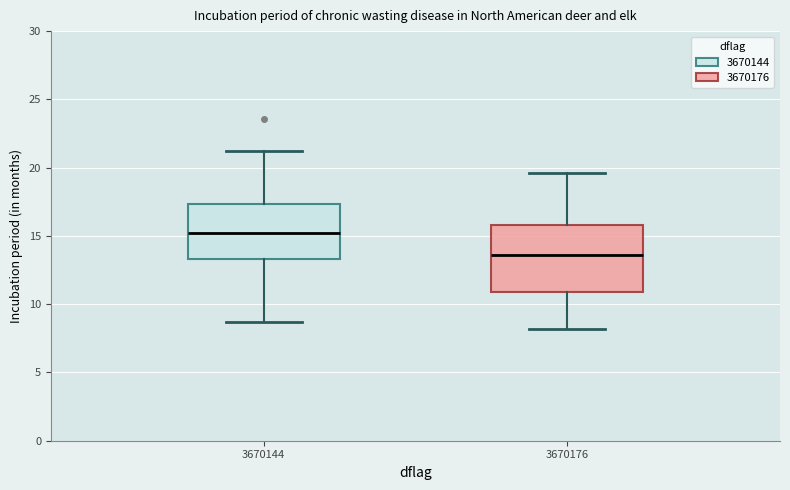

Which box's median line is the highest?

3670144